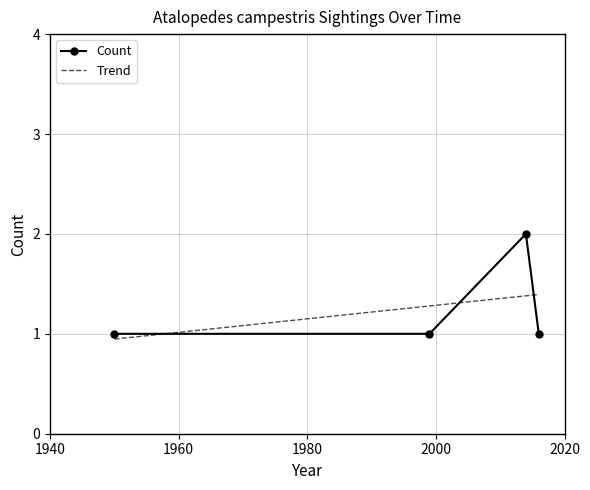

True or false: Count has more than 2 interior local peaks.

False